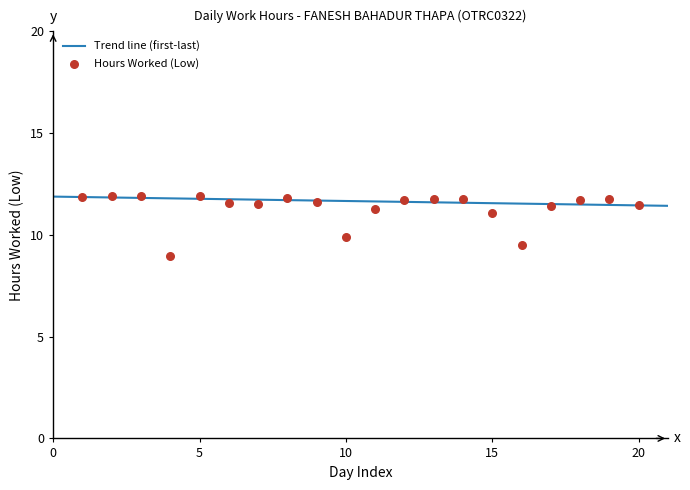

What is the range of Y values (max minus min)?

3.0